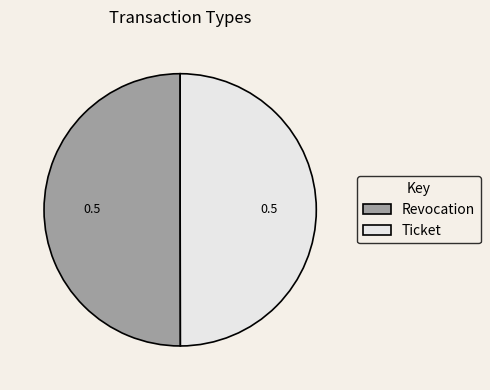

What is the ratio of the value at Ticket to the value at Revocation?

1.0